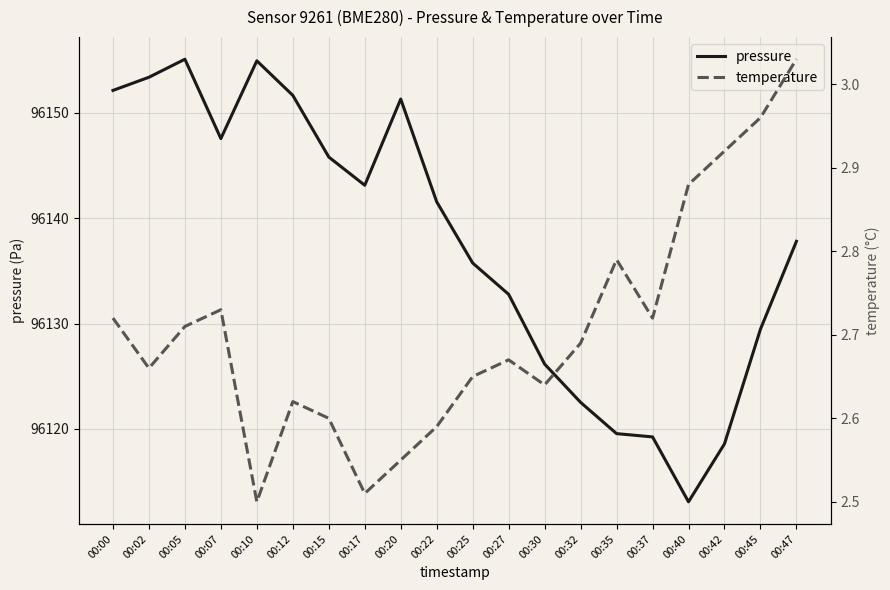

Rank the series by their maximum value, from lowest to highest.

temperature, pressure